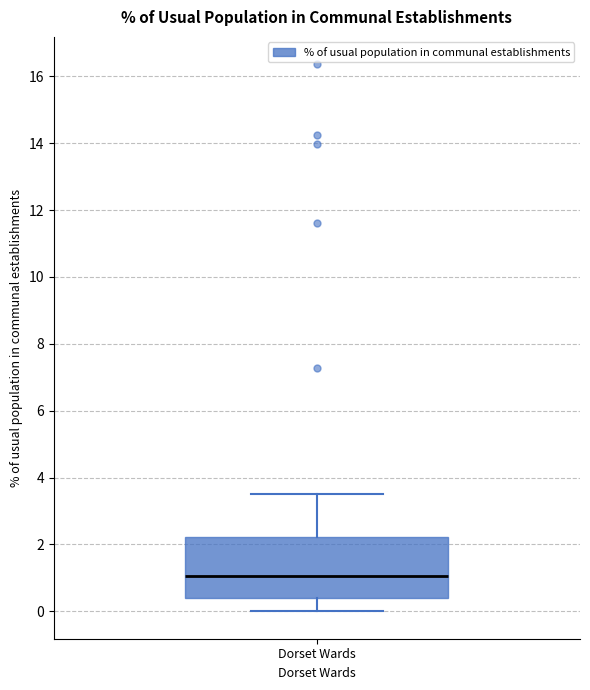

Transcribe this box plot: give where the median line is, the range the box spans, and where the two whiskers end, as read against the y-axis. The values are not printed on the chart, so give them approximately, as read against the axis.

median 1.0, box 0.4 to 2.2, whiskers 0.0 to 3.6